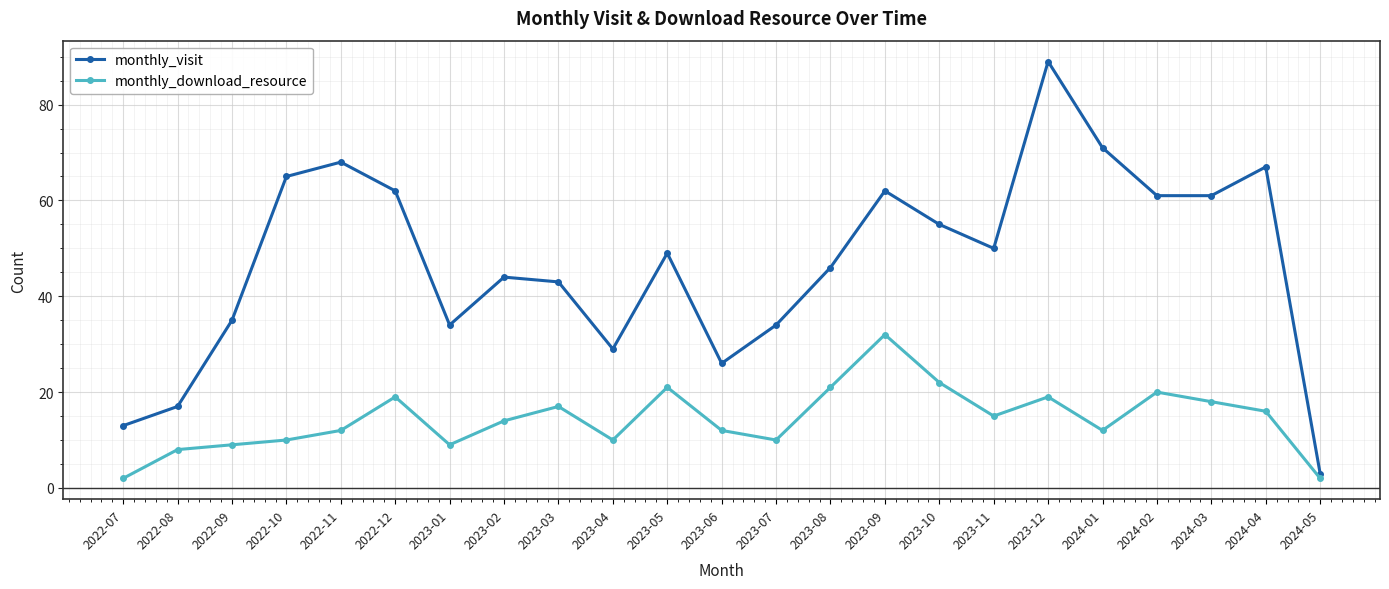

The value of monthly_visit at 2022-09 is 35. True or false?

True